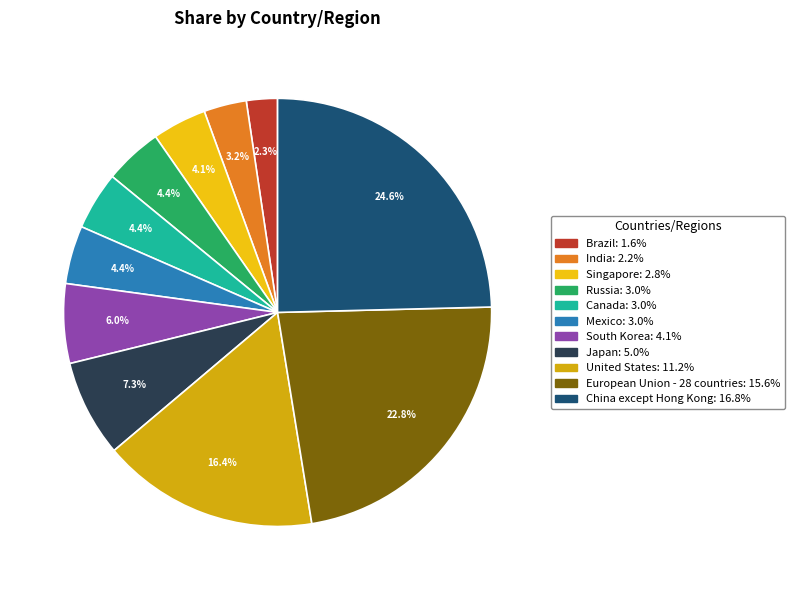

Which has a higher value, Brazil or United States?

United States